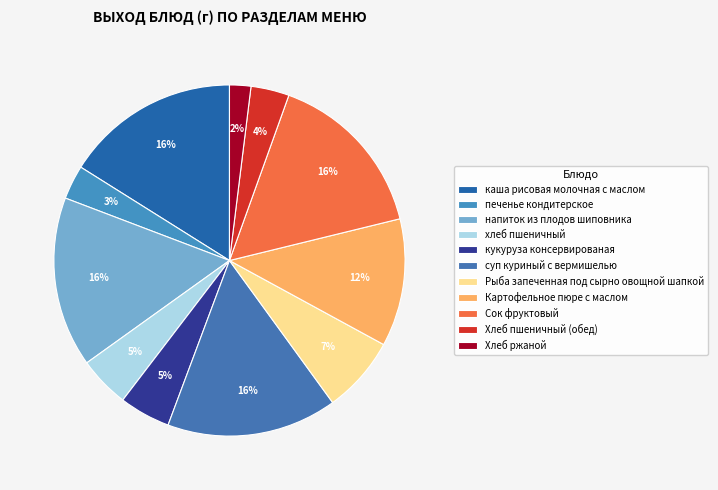

What is the largest slice in the pie chart?

каша рисовая молочная с маслом